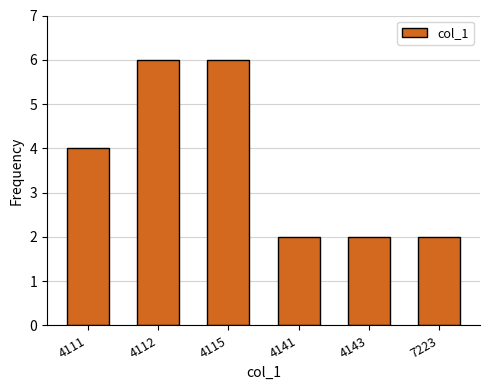

Reading left to right, list all the values displayed in this chart.

4111=4	4112=6	4115=6	4141=2	4143=2	7223=2